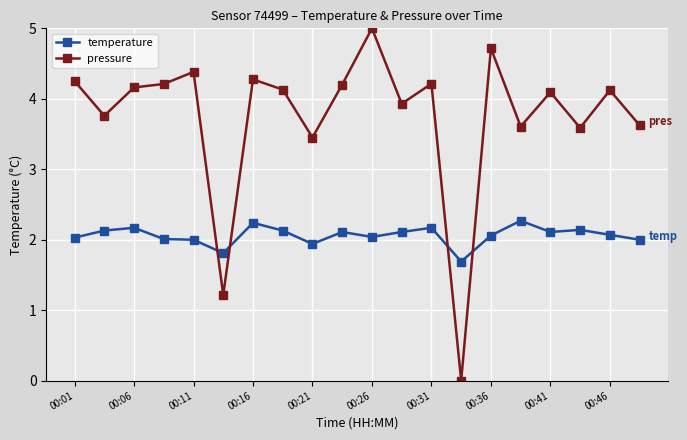

True or false: pressure has more than 1 points higher than both neighbors.

True